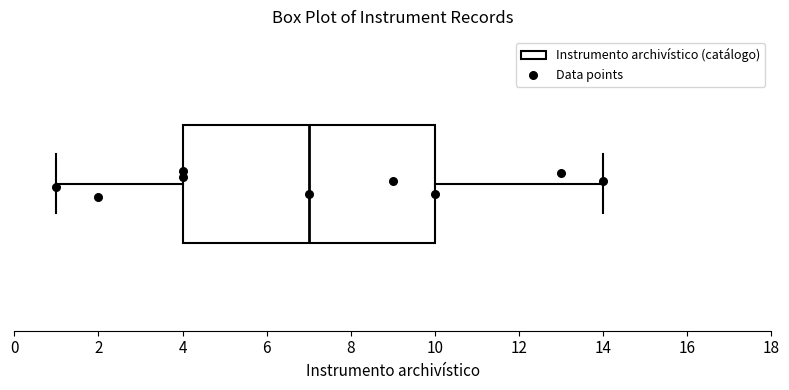

Where does the median line of the box sit on the x-axis? The values are not printed on the chart, so give them approximately, as read against the axis.

7